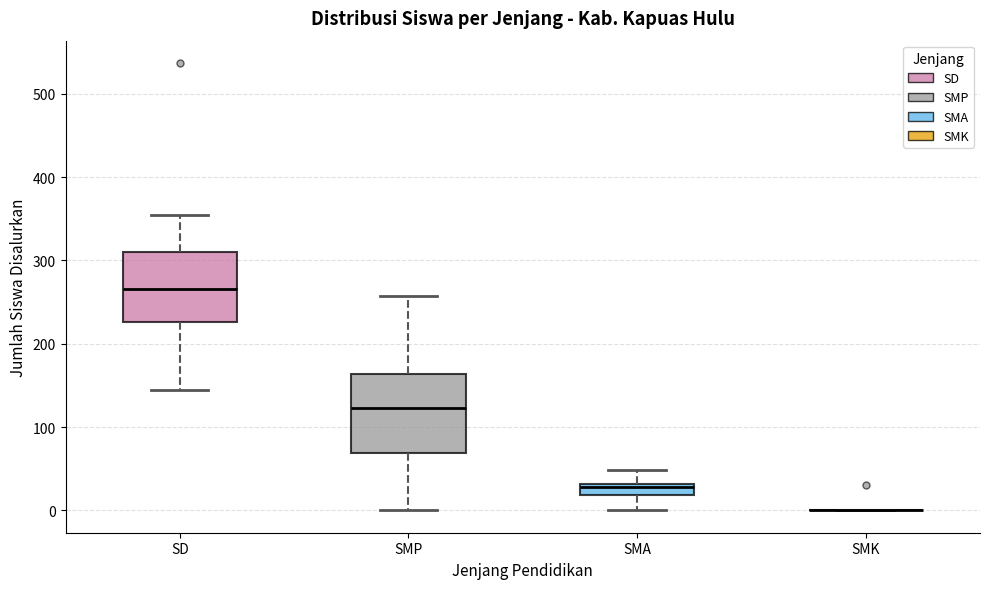

Which box is the tallest, from its lower edge to its upper edge?

SMP